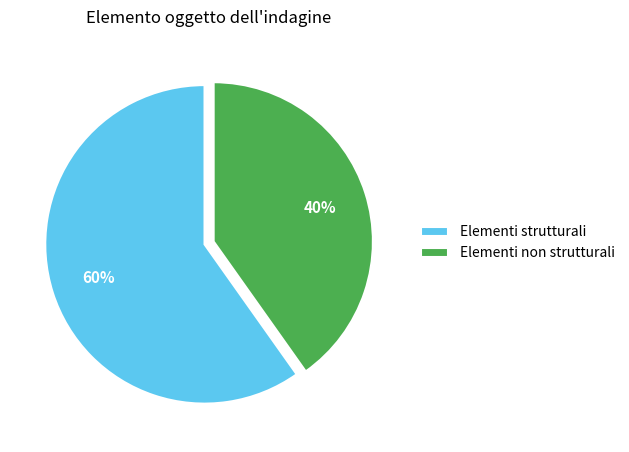

Is the sum of Elementi strutturali and Elementi non strutturali greater than half?

Yes